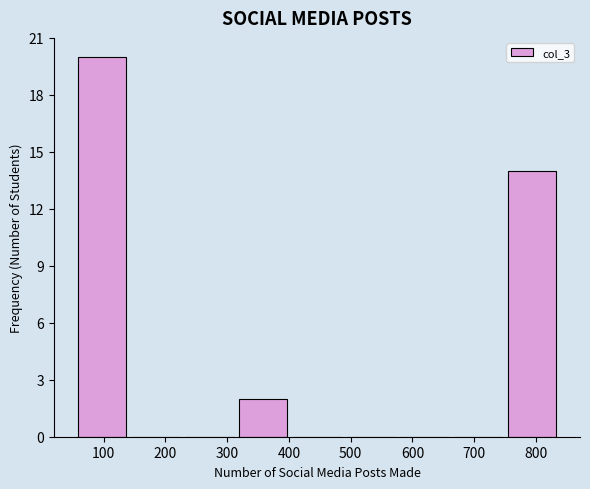

Reading left to right, list every bar in this chart as the range it spans on the x-axis followed by its height. Neither the bar edges nor the heights are printed on the chart, so give them approximately, as read against the axes.

54 to 141: 20
141 to 228: 0
228 to 315: 0
315 to 402: 2
402 to 489: 0
489 to 576: 0
576 to 663: 0
663 to 750: 0
750 to 837: 14